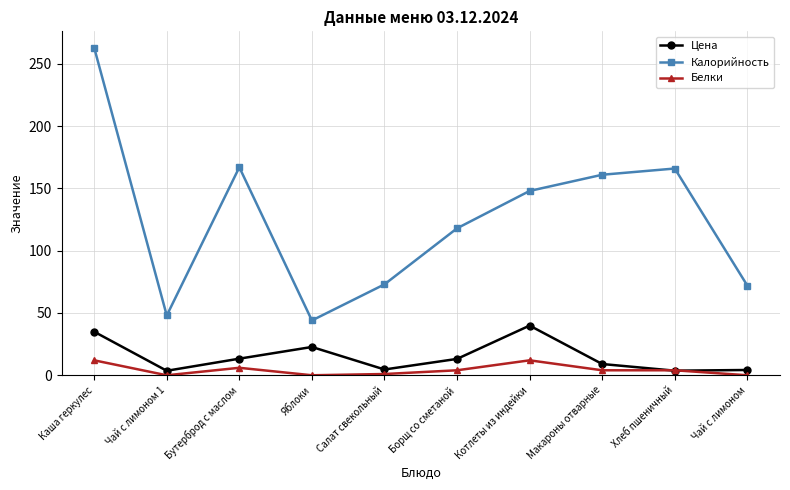

Which series ends up on top after the final intersection of Цена and Белки?

Цена